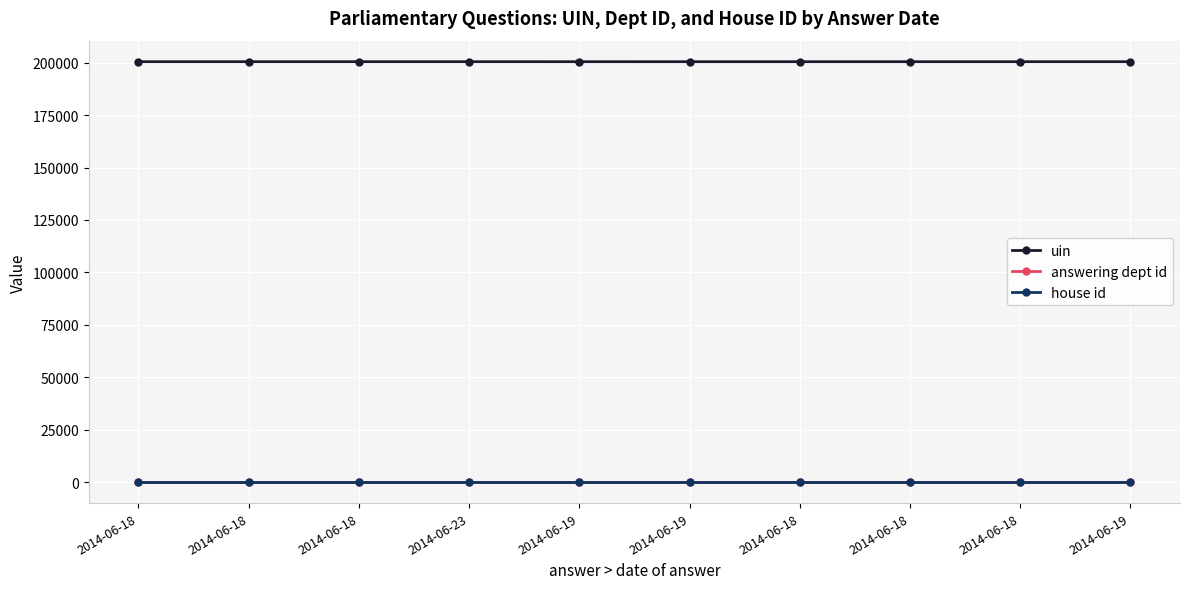

What are all the series names shown in the legend?

uin, answering dept id, house id